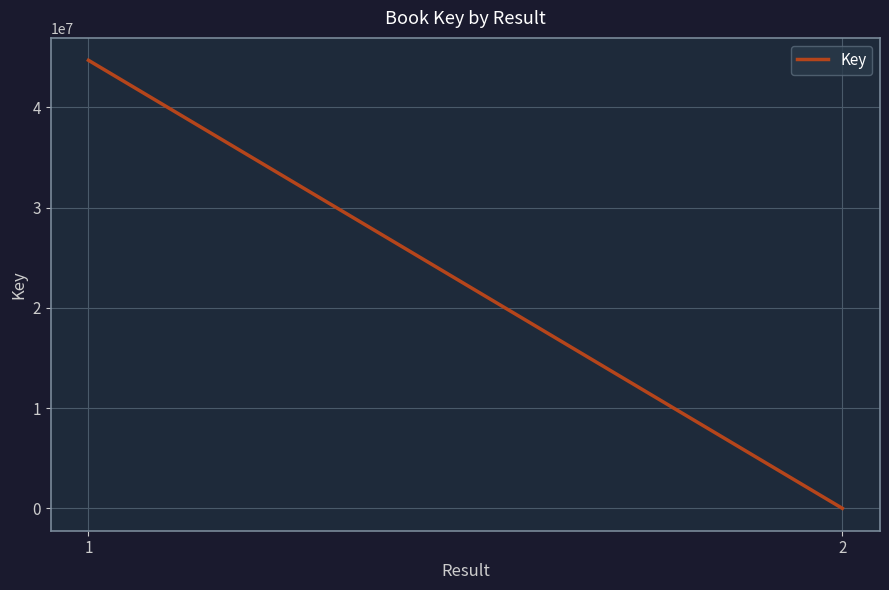

What is the average value?

22351098